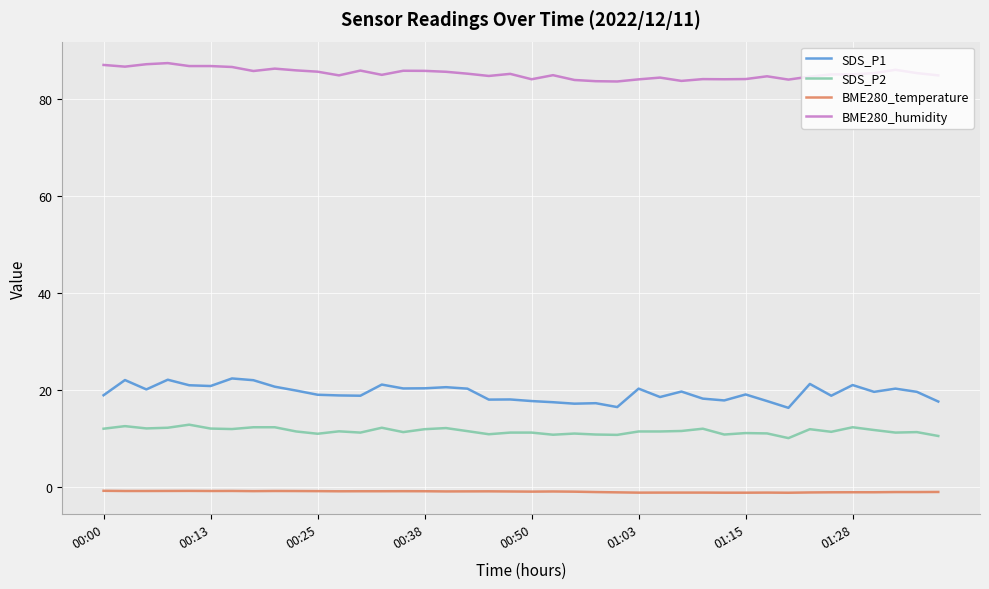

What is the highest value of the SDS_P2 series?

12.9